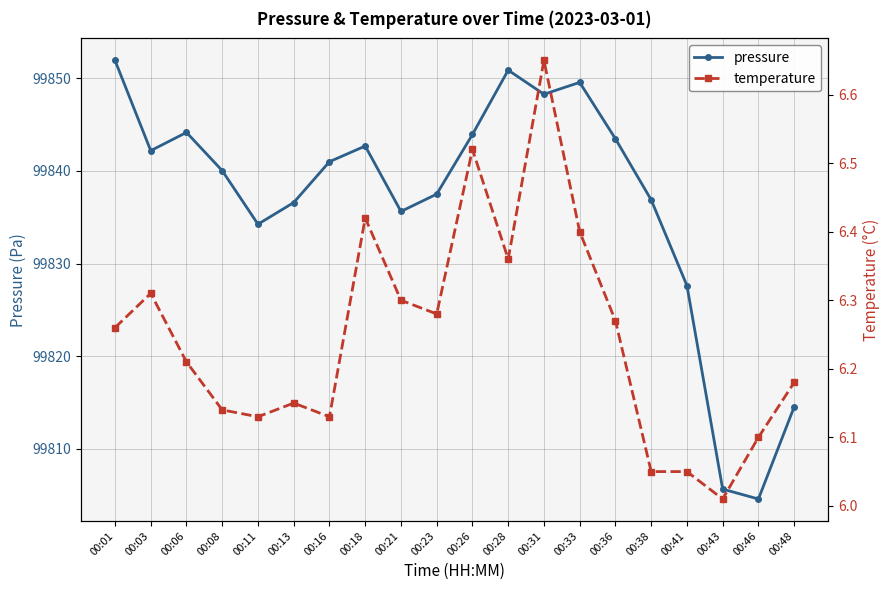

What is the total value across all series at 00:18?

99849.1